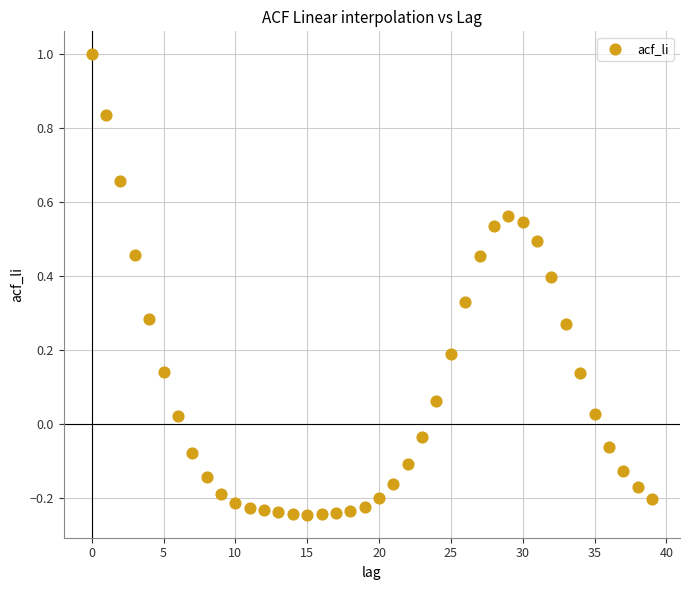

What is the range of Y values (max minus min)?

1.2